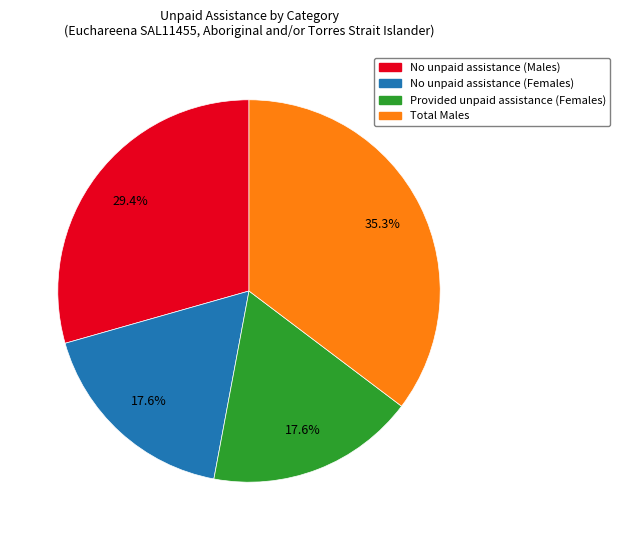

Does Total Males represent more than half of the total?

No